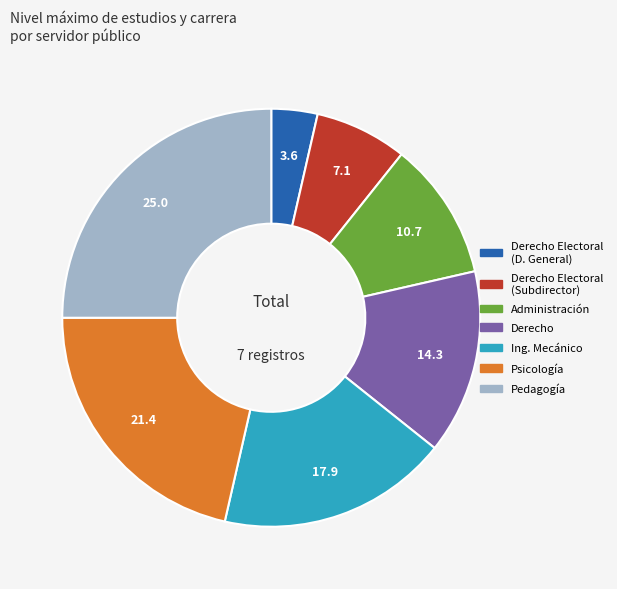

Is there any slice that represents more than half of the pie?

No